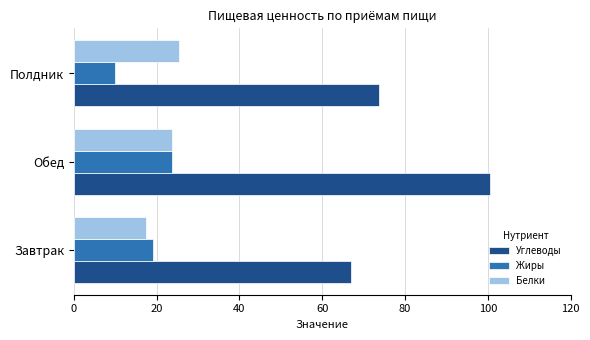

What value does the Углеводы series have at Полдник?

73.7